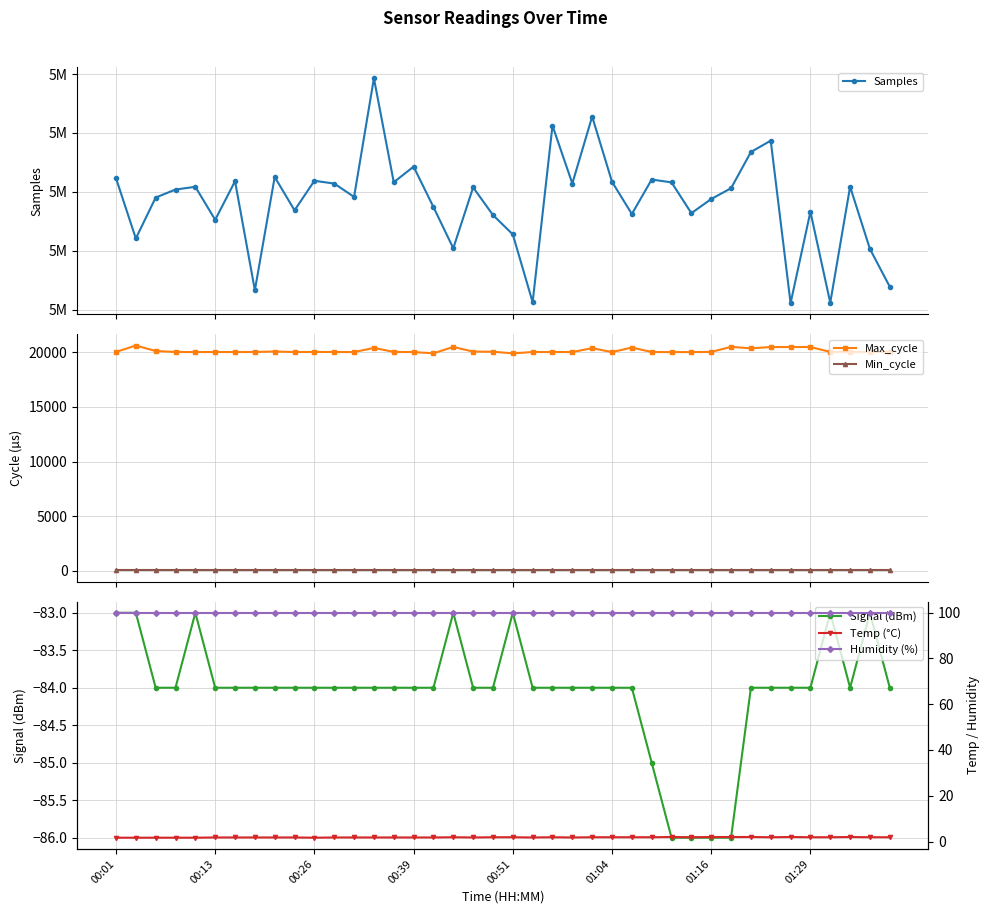

Where is Min_cycle nearest to the value 28?

00:01